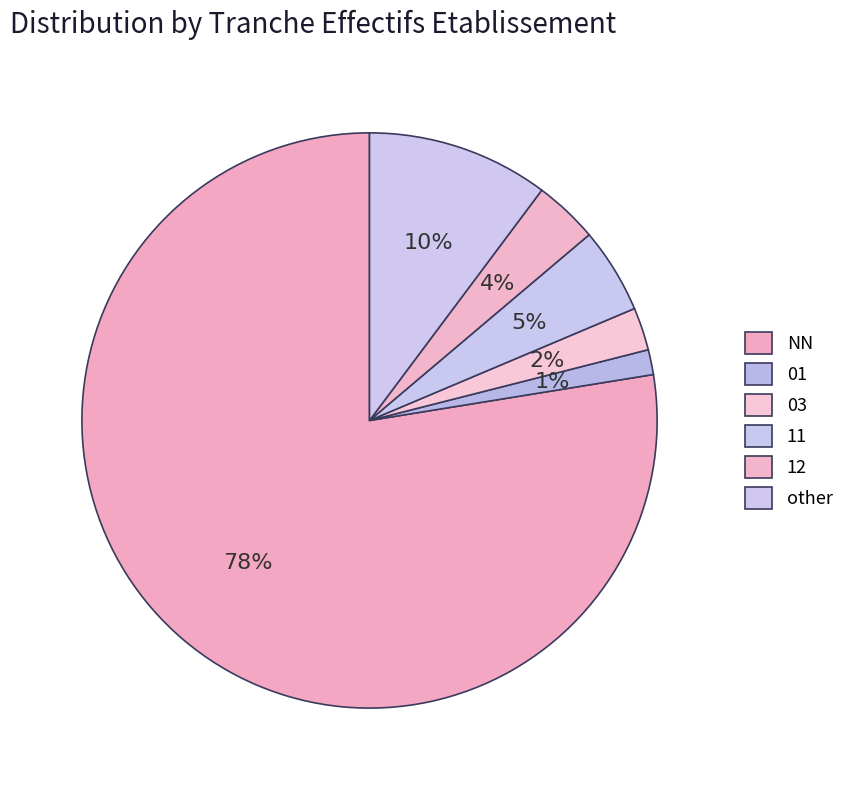

Which category has the smallest portion of the pie?

01